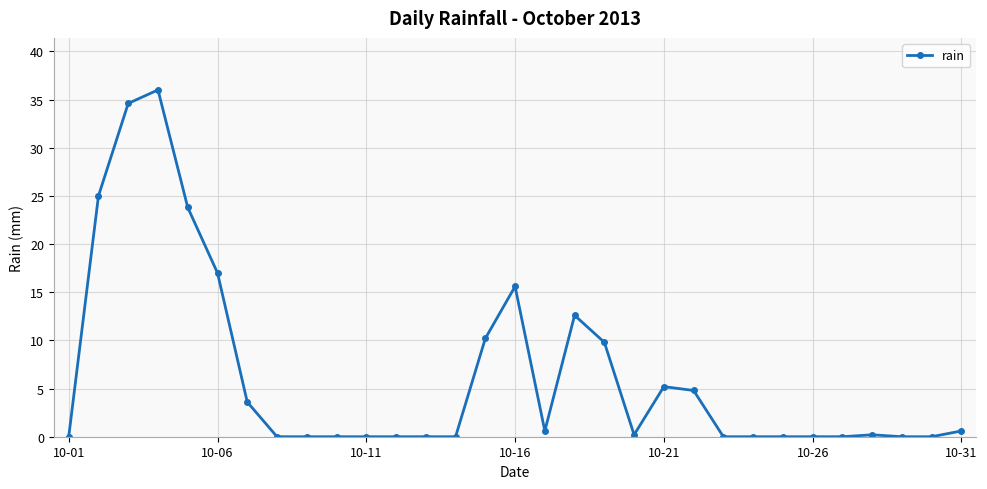

True or false: there are more than 2 points higher than both neighbors.

True